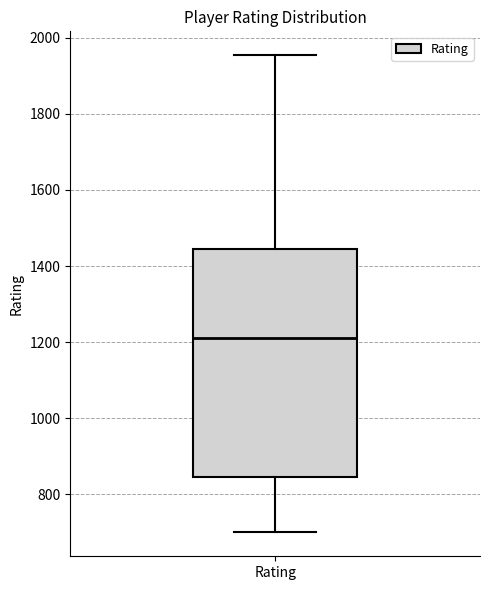

Transcribe this box plot: give where the median line is, the range the box spans, and where the two whiskers end, as read against the y-axis. The values are not printed on the chart, so give them approximately, as read against the axis.

median 1220, box 840 to 1440, whiskers 700 to 1960